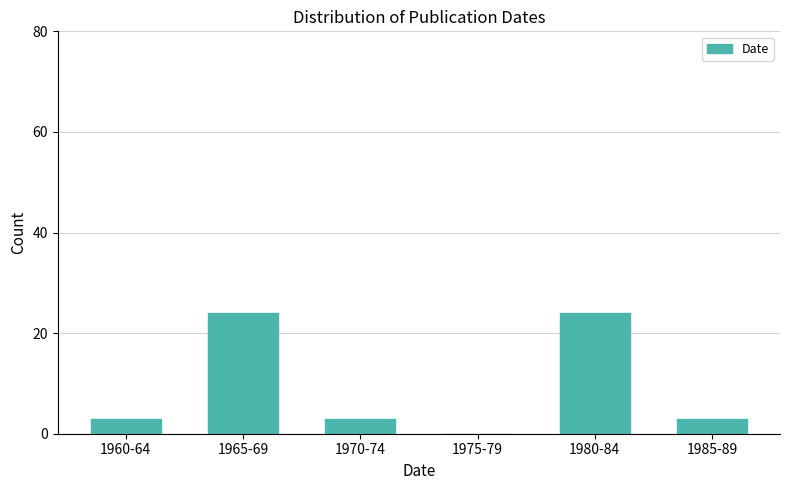

Reading left to right, list all the values displayed in this chart.

1960-64=3	1965-69=24	1970-74=3	1975-79=0	1980-84=24	1985-89=3